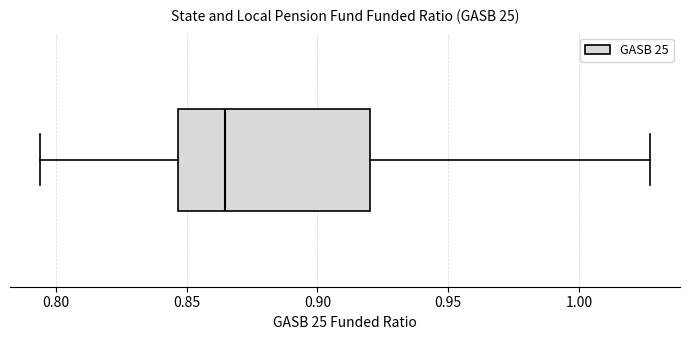

Transcribe this box plot: give where the median line is, the range the box spans, and where the two whiskers end, as read against the x-axis. The values are not printed on the chart, so give them approximately, as read against the axis.

median 0.865, box 0.845 to 0.920, whiskers 0.795 to 1.025